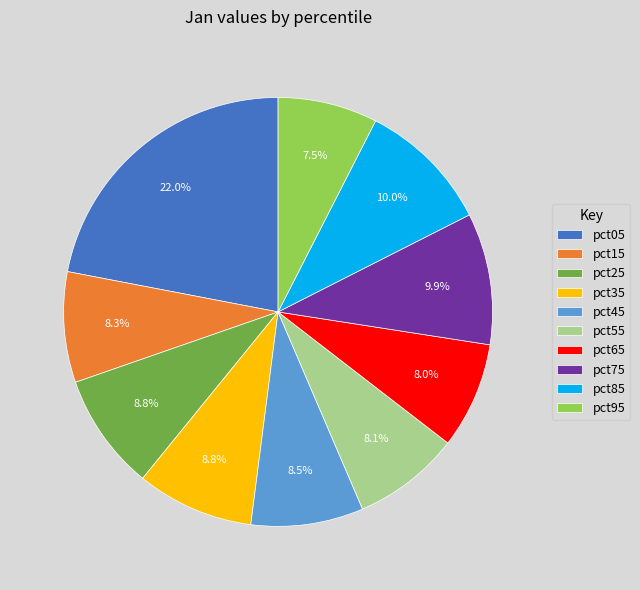

What is the ratio of the value at pct25 to the value at pct85?

0.9